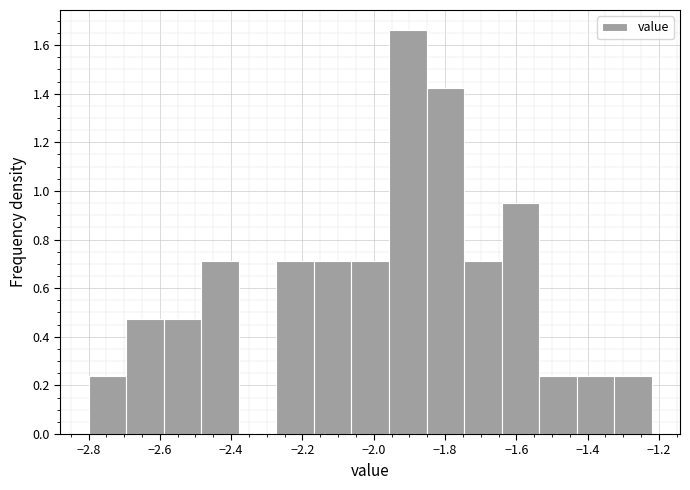

How tall is the bar that spans -1.54 to -1.44 on the x-axis? Neither the bar edges nor the heights are printed on the chart, so give them approximately, as read against the axes.

0.24